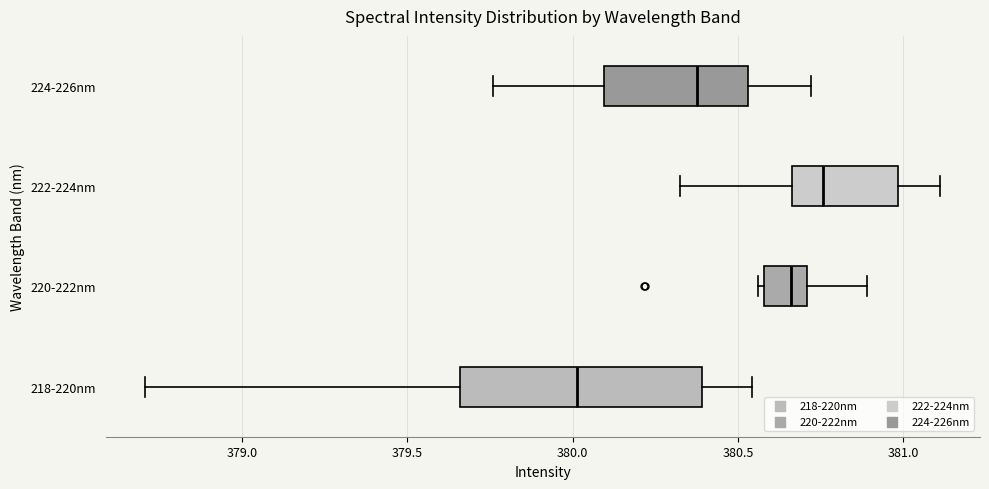

Comparing the boxes themselves (not the whiskers), which one is the widest?

218-220nm